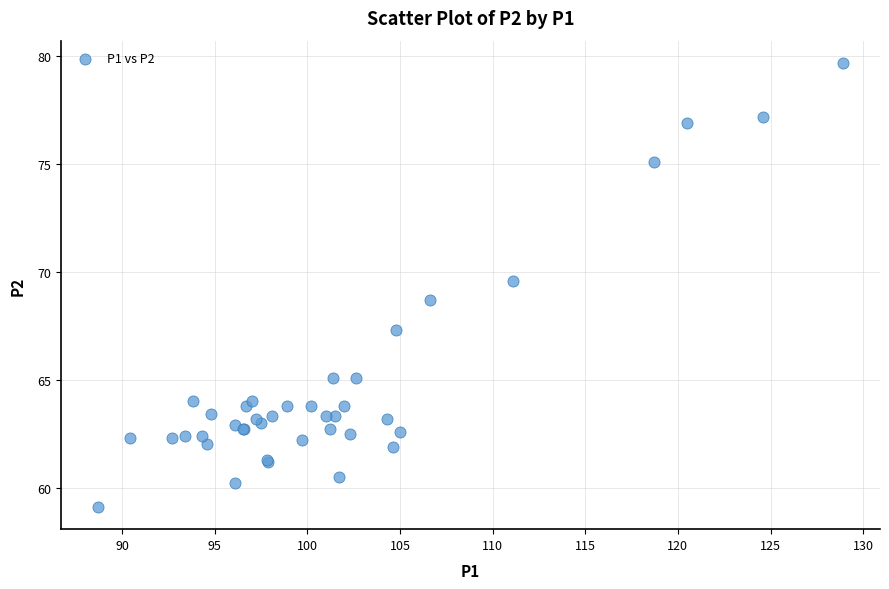

What Y value in the scatter plot is closest to 69?

68.7